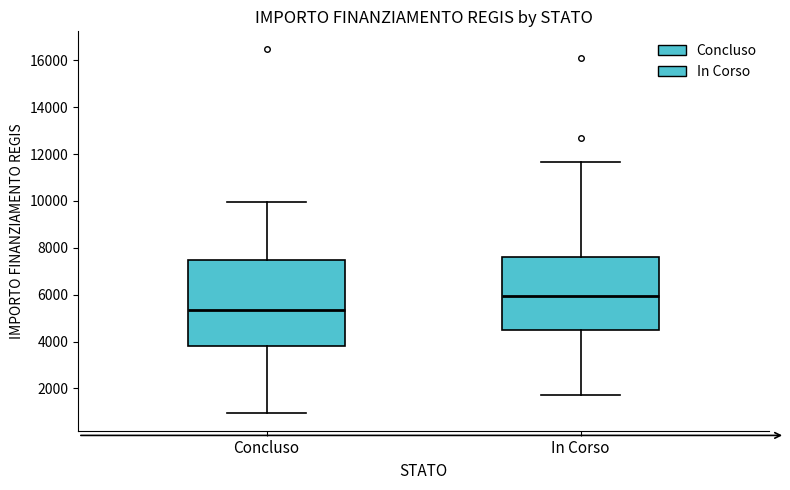

Reading left to right, transcribe this box plot: for each box, give where its median line is, the range the box spans, and where its two whiskers end, as read against the y-axis. The values are not printed on the chart, so give them approximately, as read against the axis.

Concluso: median 5400, box 3800 to 7400, whiskers 1000 to 10000
In Corso: median 6000, box 4400 to 7600, whiskers 1800 to 11600